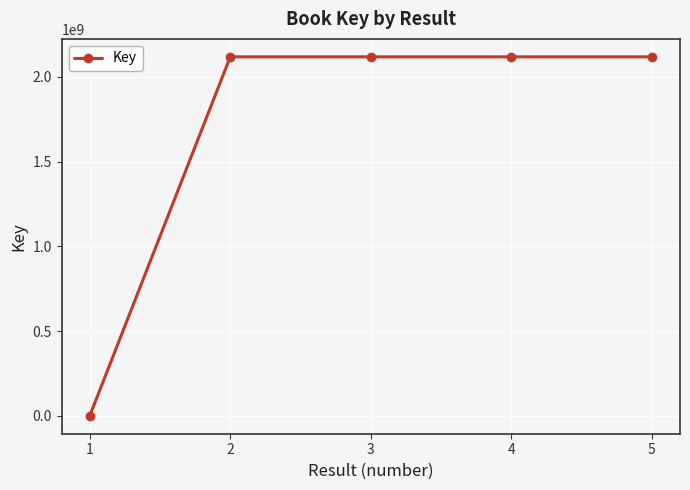

True or false: the data shows 662109192 at 3.

False